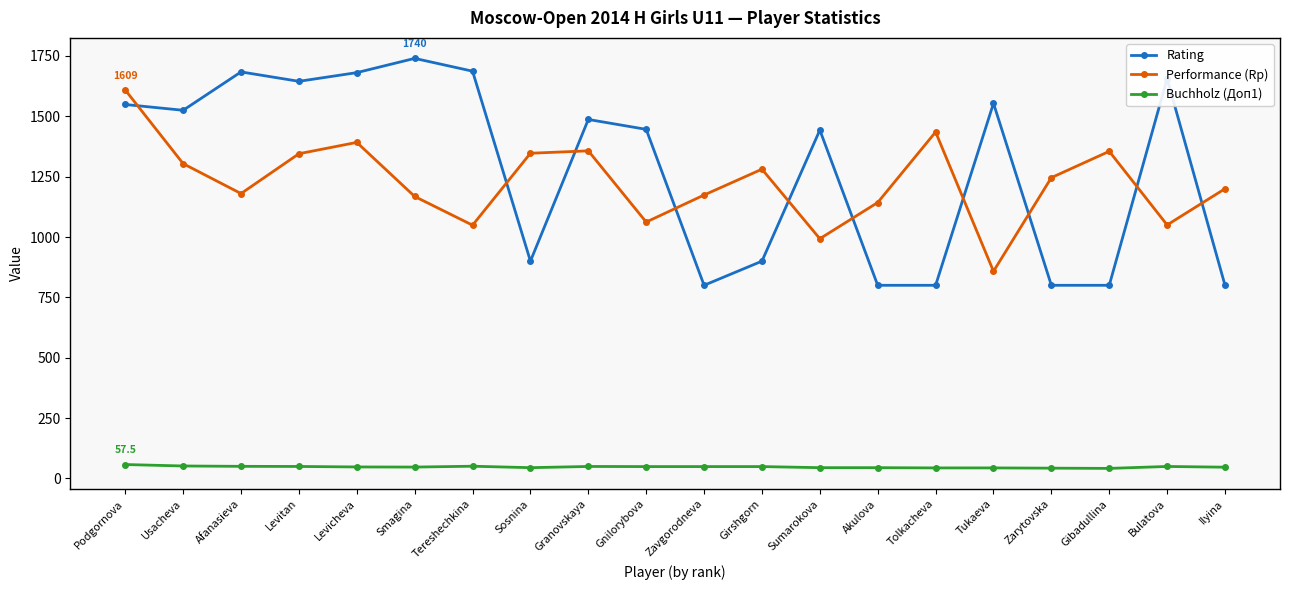

The Buchholz (Доп1) series shows 44.5 at Akulova. True or false?

True